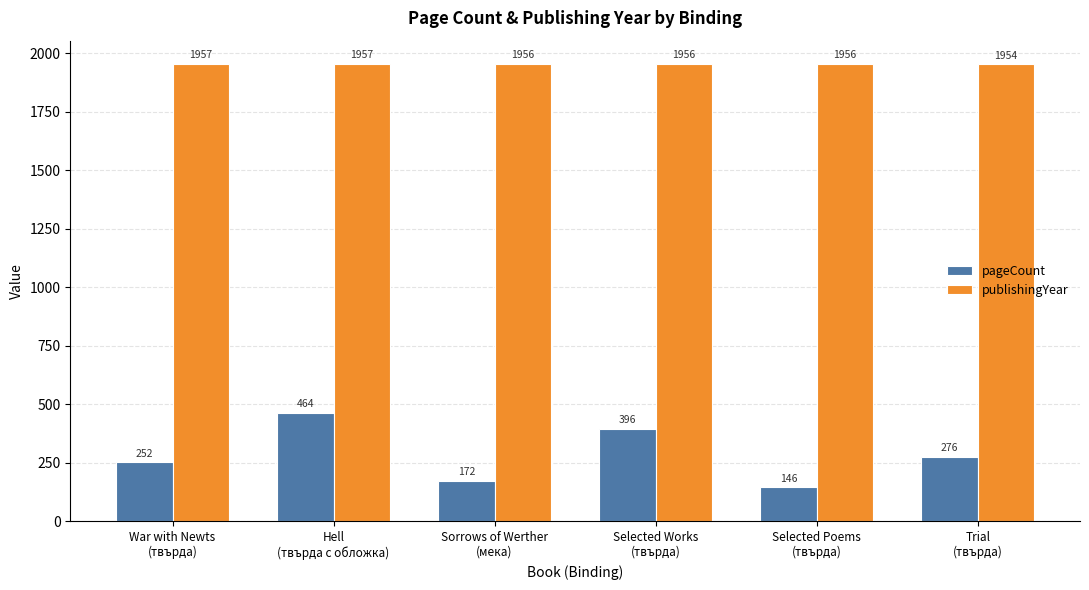

What is the minimum value shown in the chart?

146